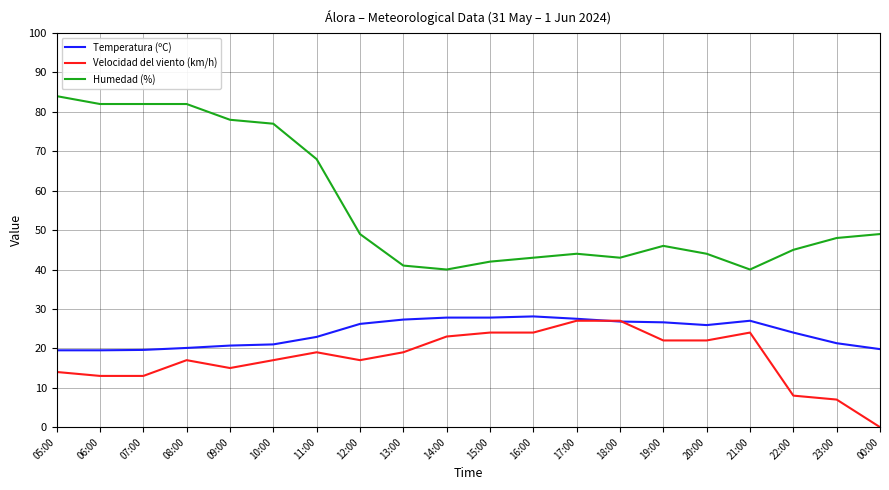

Is this an area chart (filled region under the line)?

No